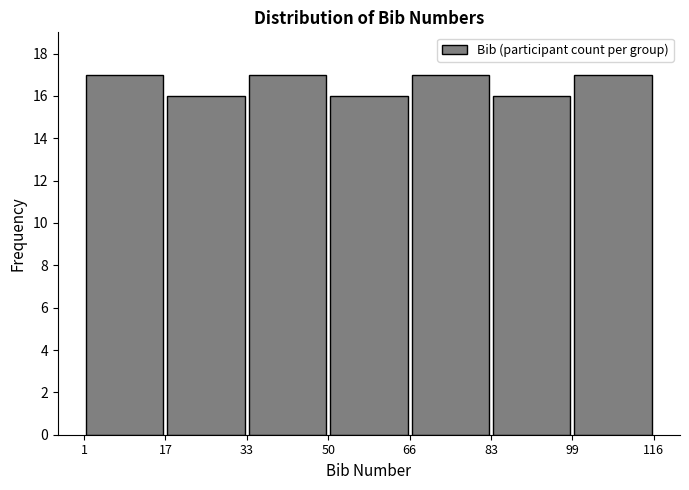

Reading left to right, transcribe this chart: for each bar, give the range it covers on the x-axis and its height. The values are not printed on the chart, so give them approximately, as read against the axis.

1 to 17: 17
17 to 33: 16
33 to 50: 17
50 to 66: 16
66 to 83: 17
83 to 99: 16
99 to 116: 17